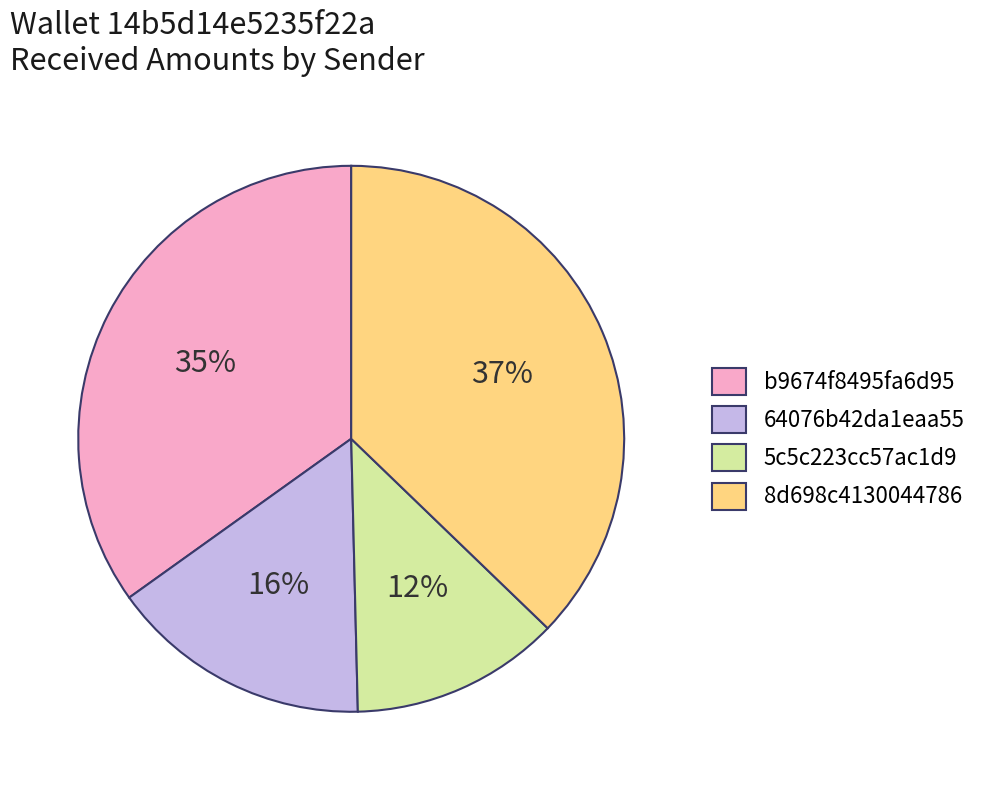

To the nearest percent, what is the average slice percentage?

25%